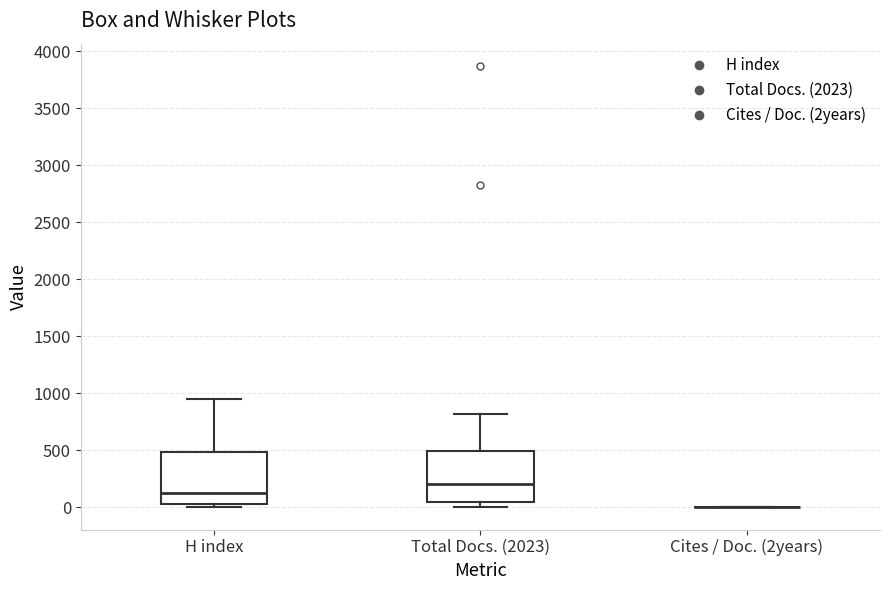

Reading left to right, read every box against the y-axis: the position of its median line, the range the box covers, and the ends of its whiskers. The values are not printed on the chart, so give them approximately, as read against the axis.

H index: median 150, box 50 to 500, whiskers 0 to 950
Total Docs. (2023): median 200, box 50 to 500, whiskers 0 to 800
Cites / Doc. (2years): box collapsed to a line at 0, whiskers 0 to 0